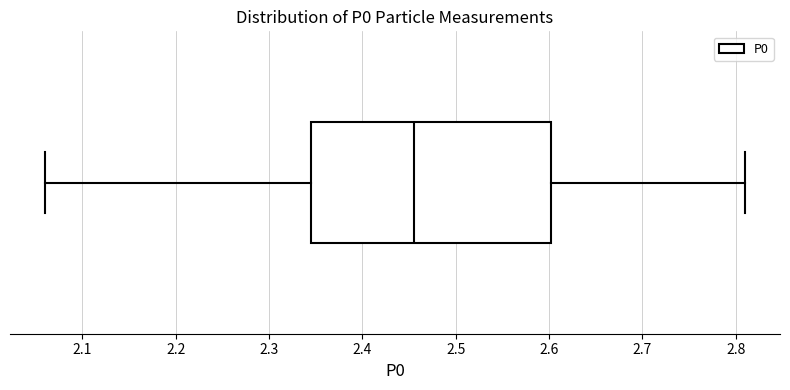

Where is the left edge of the box on the x-axis? The values are not printed on the chart, so give them approximately, as read against the axis.

2.35